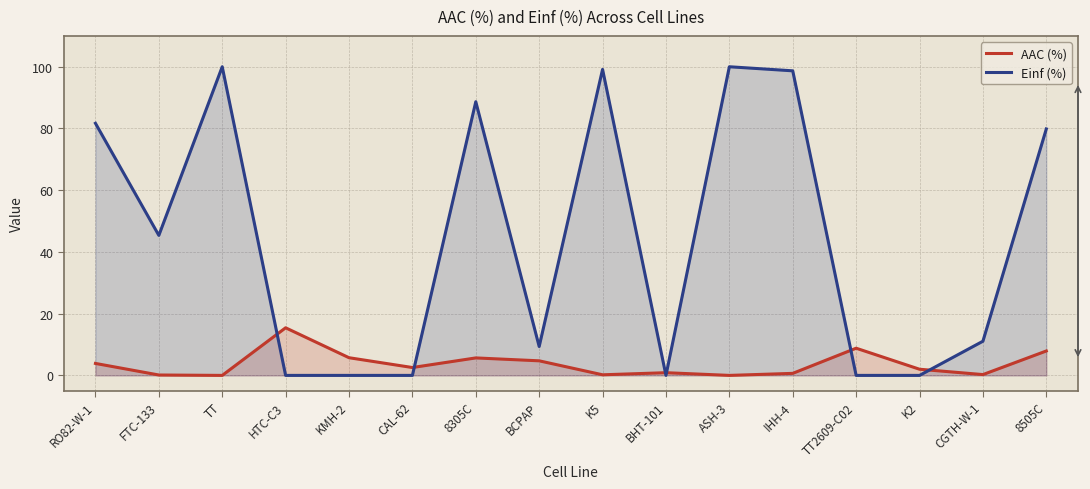

Which series has the widest spread of values?

Einf (%)